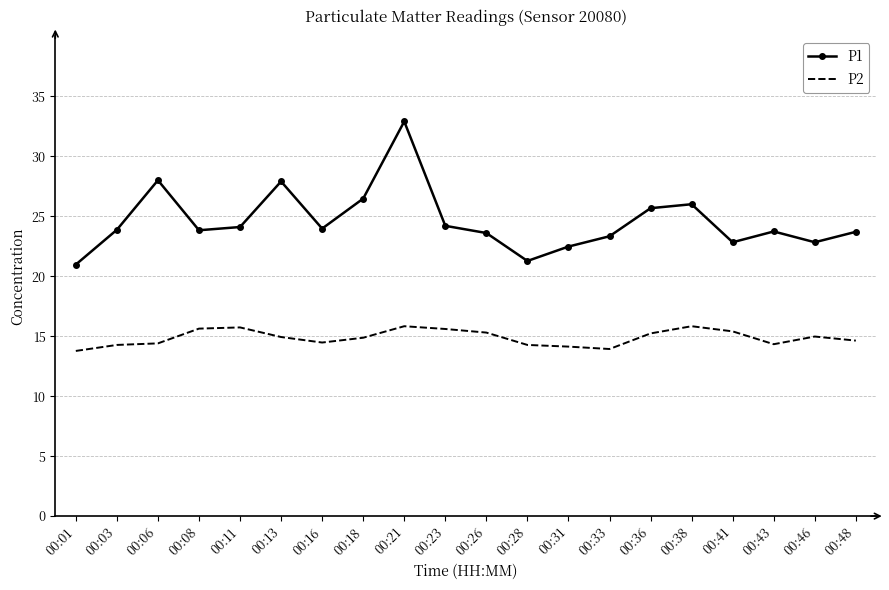

True or false: P2 and P1 cross at least once.

False